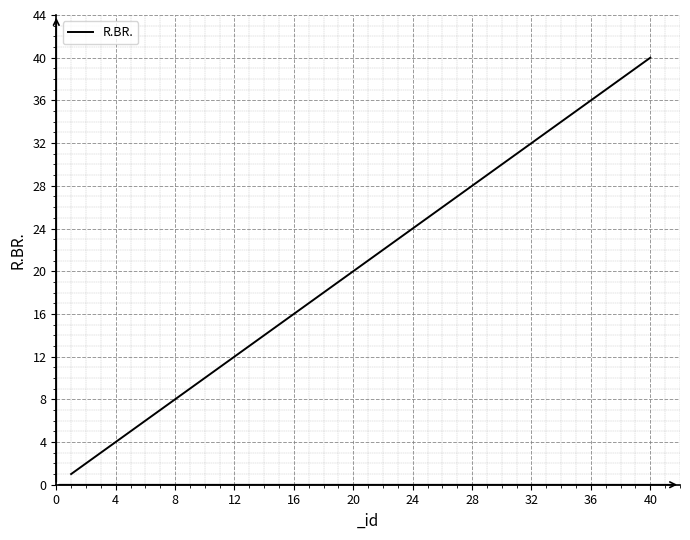

What is the greatest value displayed?

40